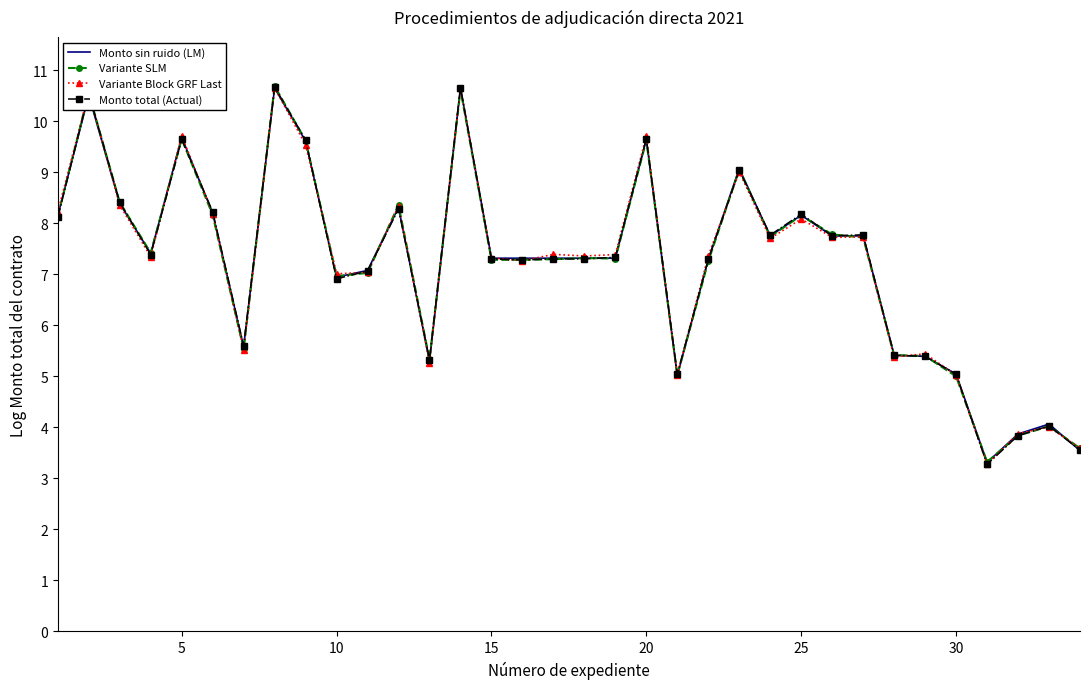

What is the minimum value shown in the chart?

3.3